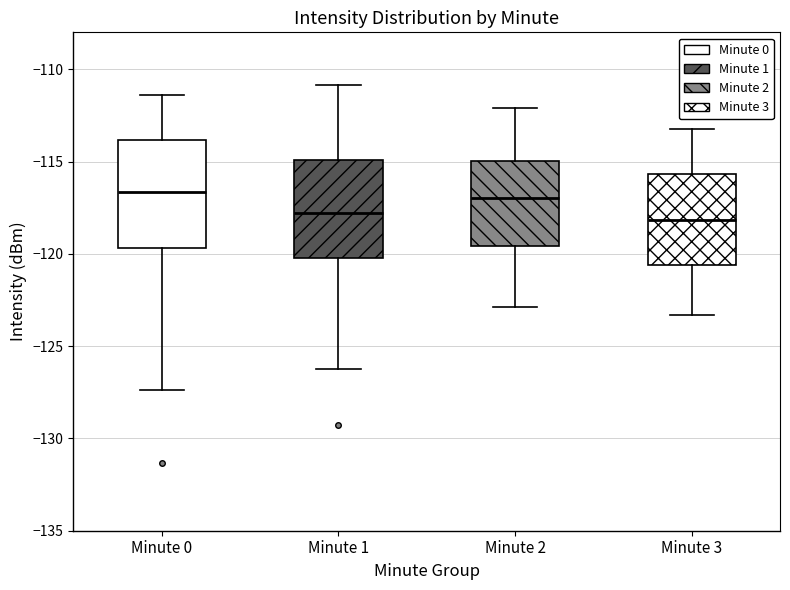

Comparing the boxes themselves (not the whiskers), which one is the tallest?

Minute 0